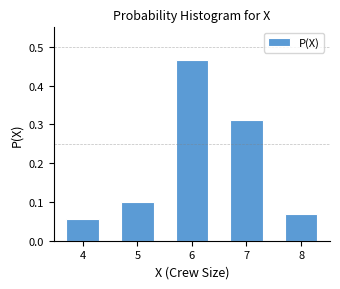

List the labels in order of value, smallest first.

4, 8, 5, 7, 6